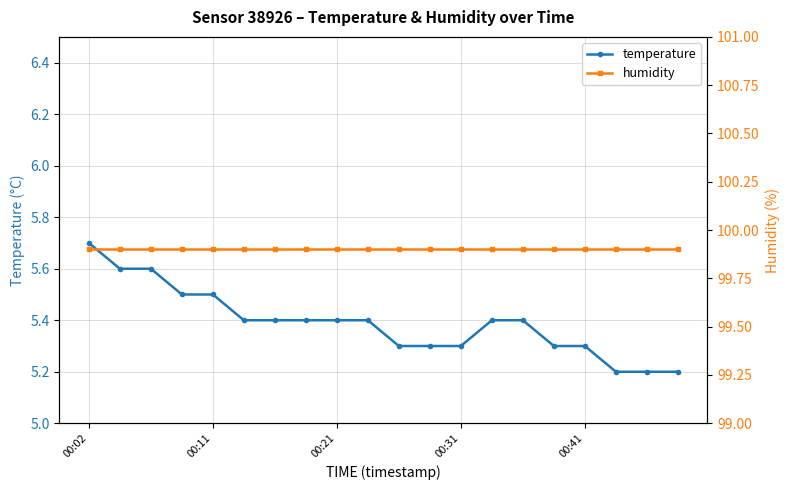

What is the lowest value of the humidity series?

99.9